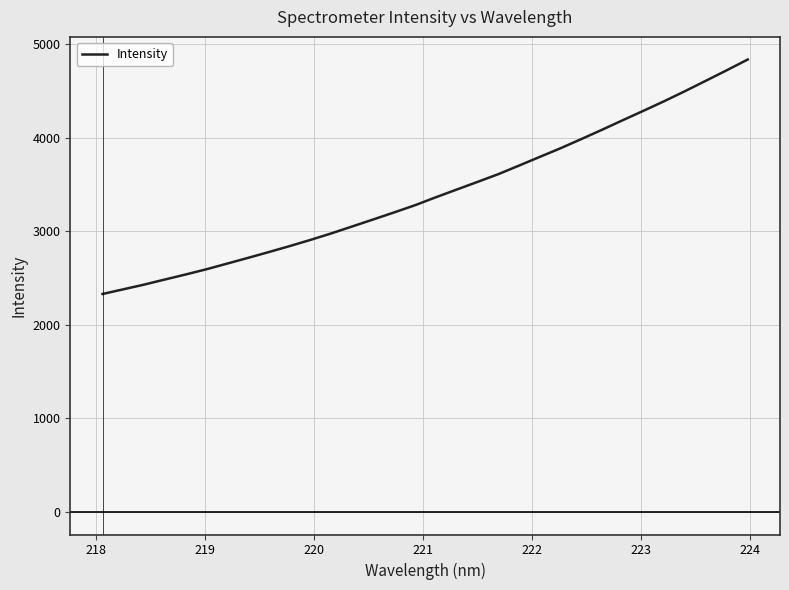

True or false: the data has more than 1 interior local peaks.

False